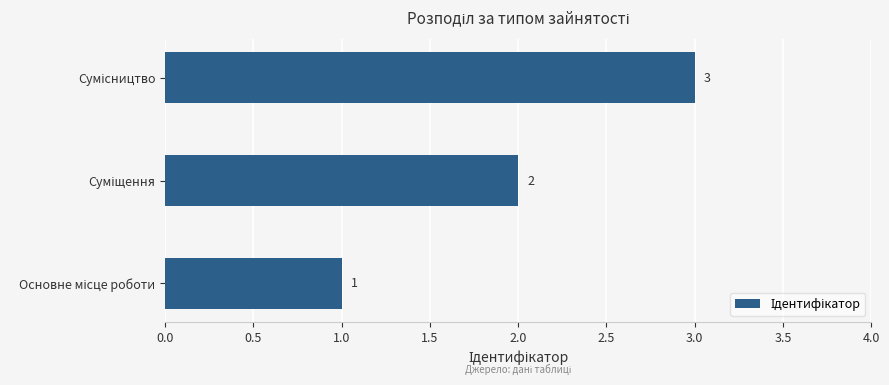

How many values are between 1 and 3?

3